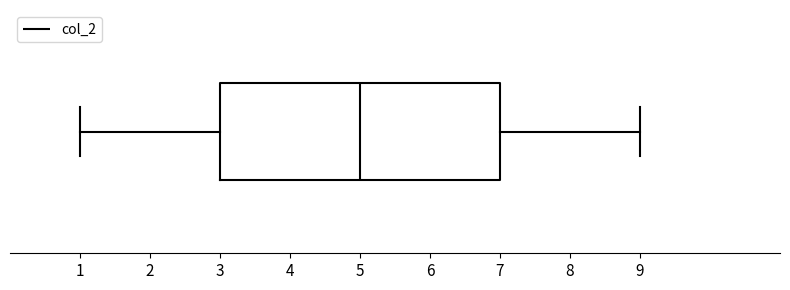

Transcribe this box plot: give where the median line is, the range the box spans, and where the two whiskers end, as read against the x-axis. The values are not printed on the chart, so give them approximately, as read against the axis.

median 5, box 3 to 7, whiskers 1 to 9